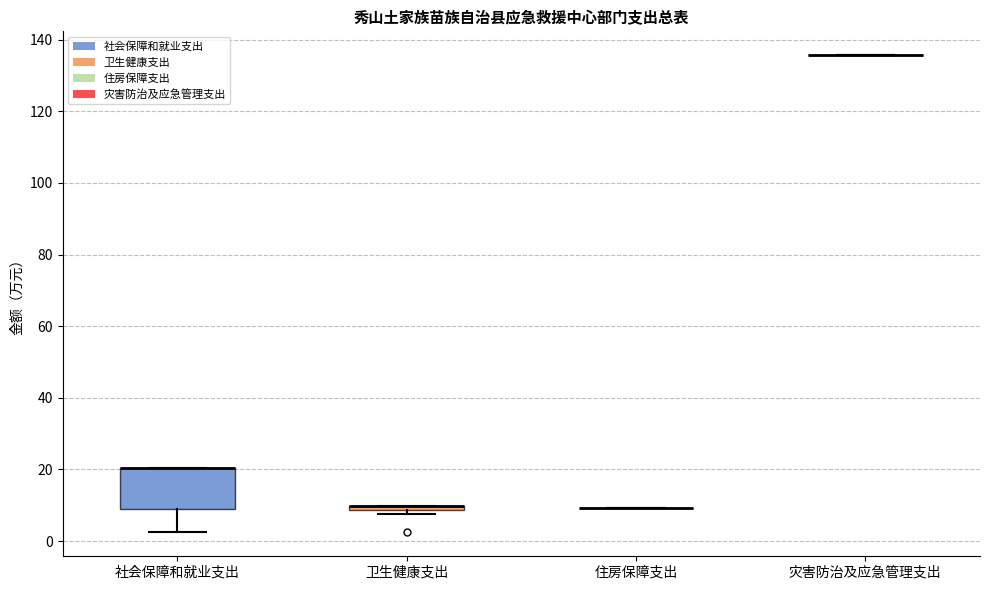

Where is the upper edge of the box for 社会保障和就业支出 on the y-axis? The values are not printed on the chart, so give them approximately, as read against the axis.

20